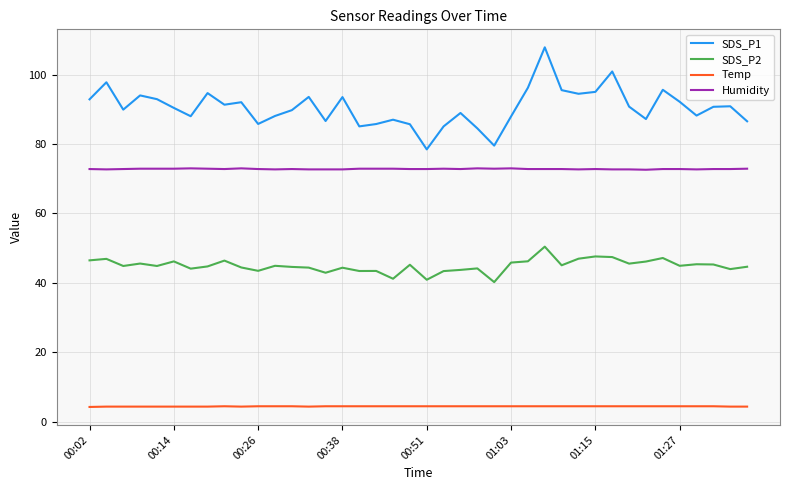

True or false: SDS_P2 and Temp intersect in this chart.

False